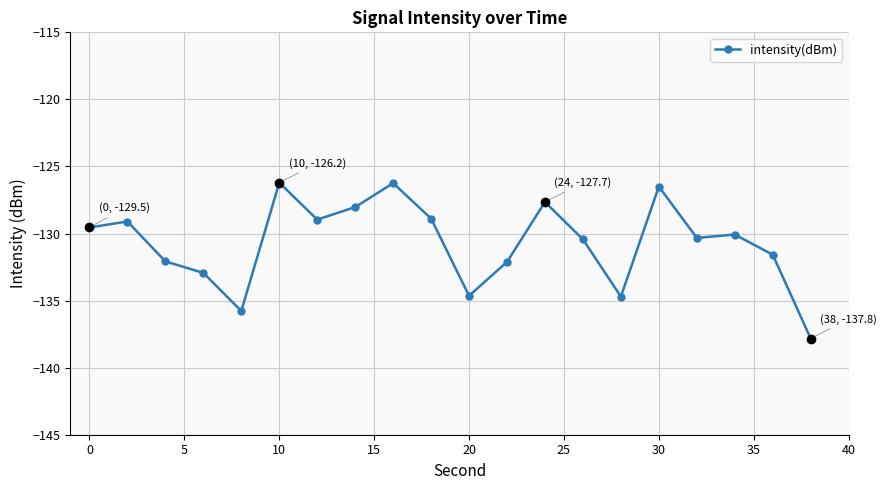

What is the difference between the second highest and second lowest values?

9.5